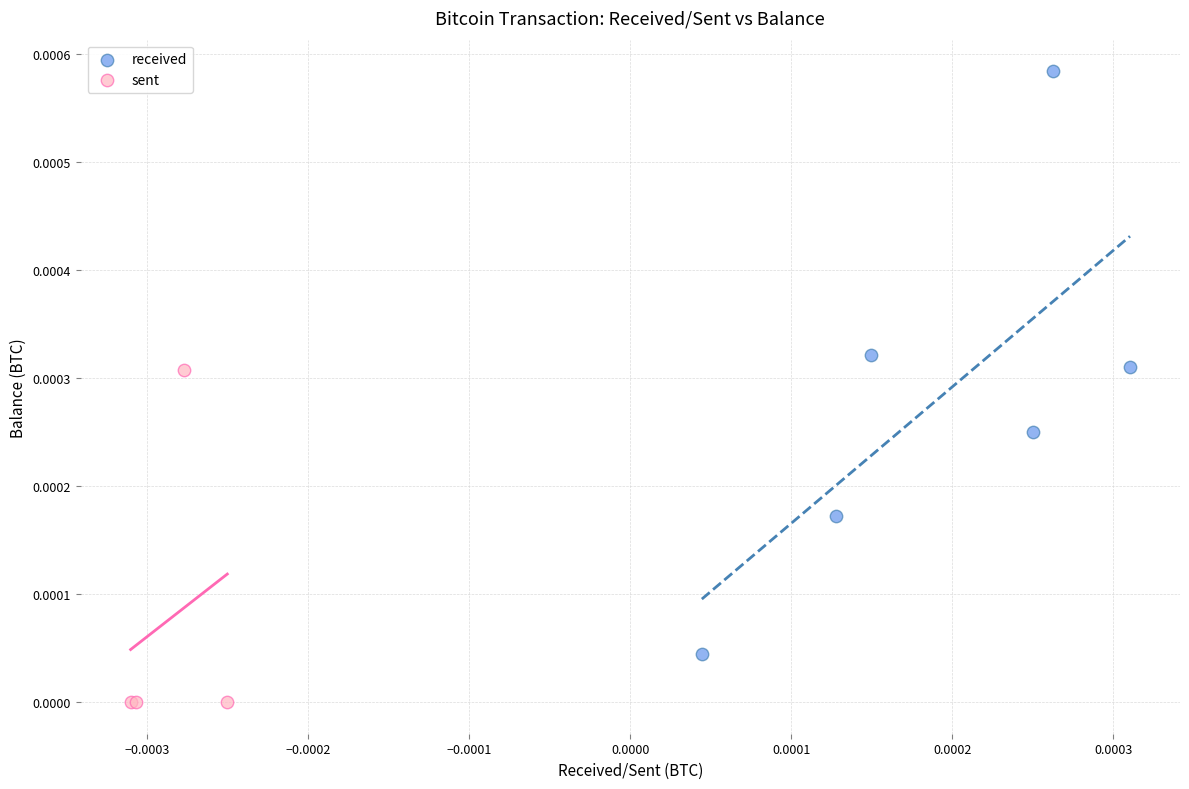

Which series has the widest spread of Y values?

received